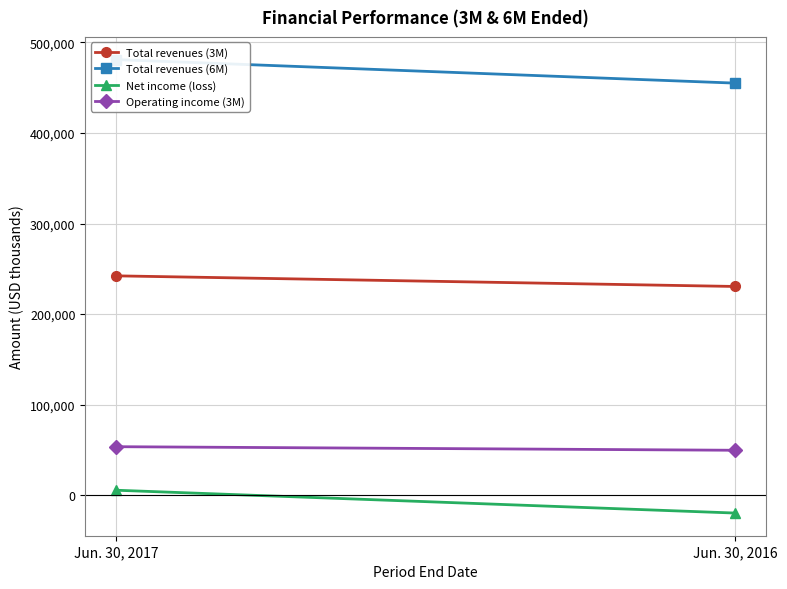

Rank the series by their maximum value, from highest to lowest.

Total revenues (6M), Total revenues (3M), Operating income (3M), Net income (loss)